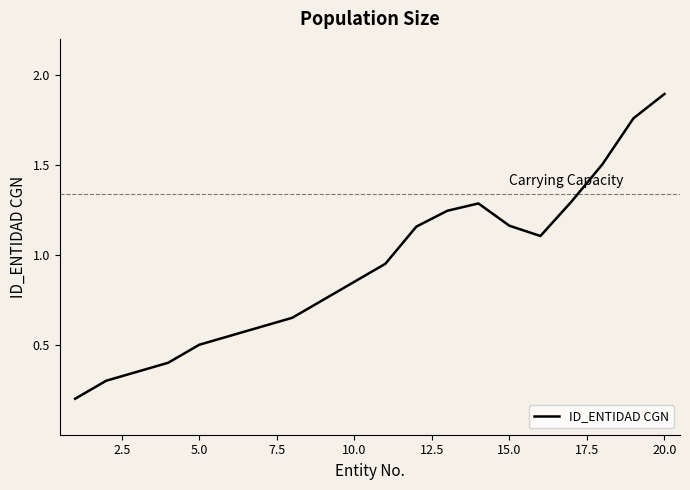

What is the difference between the maximum and minimum values?

1.7